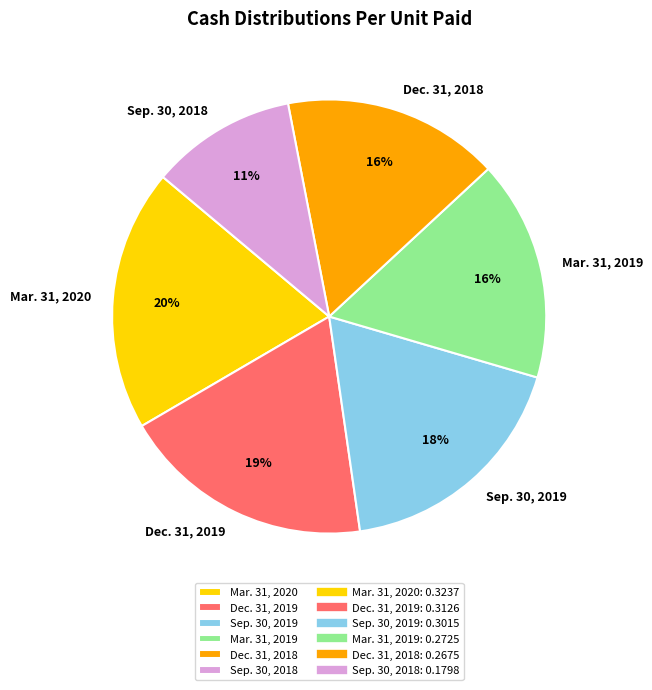

How many segments does this pie chart have?

6